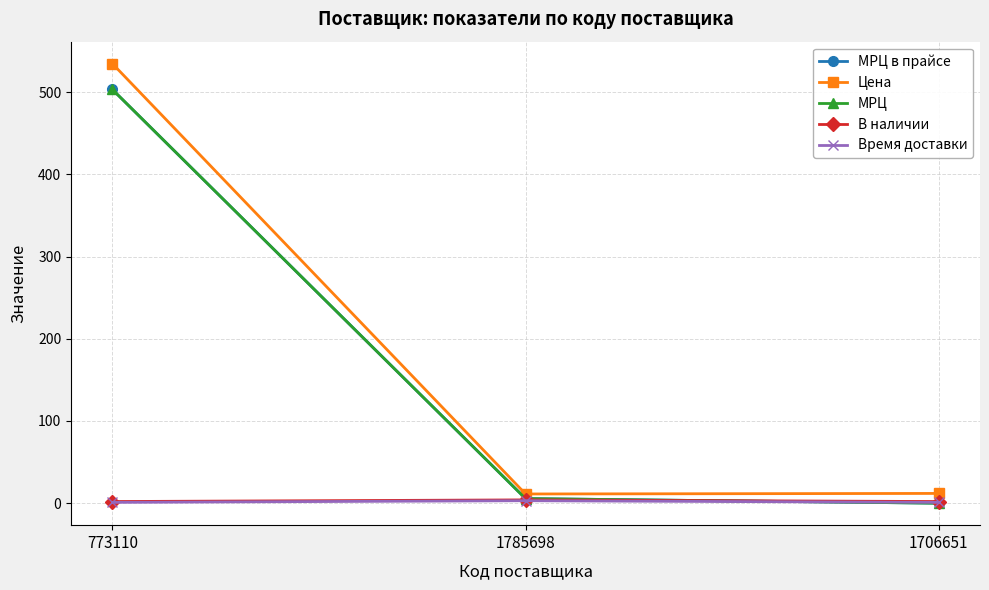

Does the chart display data point markers on the line(s)?

Yes